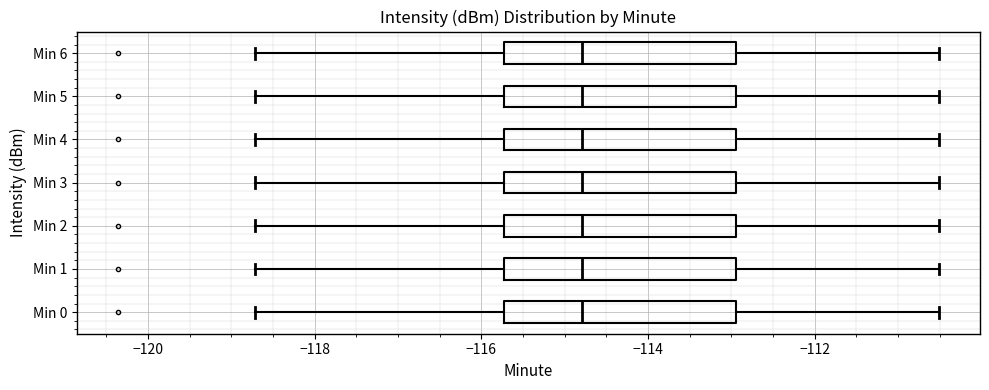

Reading bottom to top, transcribe this box plot: for each box, give where its median line is, the range the box spans, and where its two whiskers end, as read against the x-axis. The values are not printed on the chart, so give them approximately, as read against the axis.

Min 0: median -114.8, box -115.8 to -113.0, whiskers -118.8 to -110.6
Min 1: median -114.8, box -115.8 to -113.0, whiskers -118.8 to -110.6
Min 2: median -114.8, box -115.8 to -113.0, whiskers -118.8 to -110.6
Min 3: median -114.8, box -115.8 to -113.0, whiskers -118.8 to -110.6
Min 4: median -114.8, box -115.8 to -113.0, whiskers -118.8 to -110.6
Min 5: median -114.8, box -115.8 to -113.0, whiskers -118.8 to -110.6
Min 6: median -114.8, box -115.8 to -113.0, whiskers -118.8 to -110.6